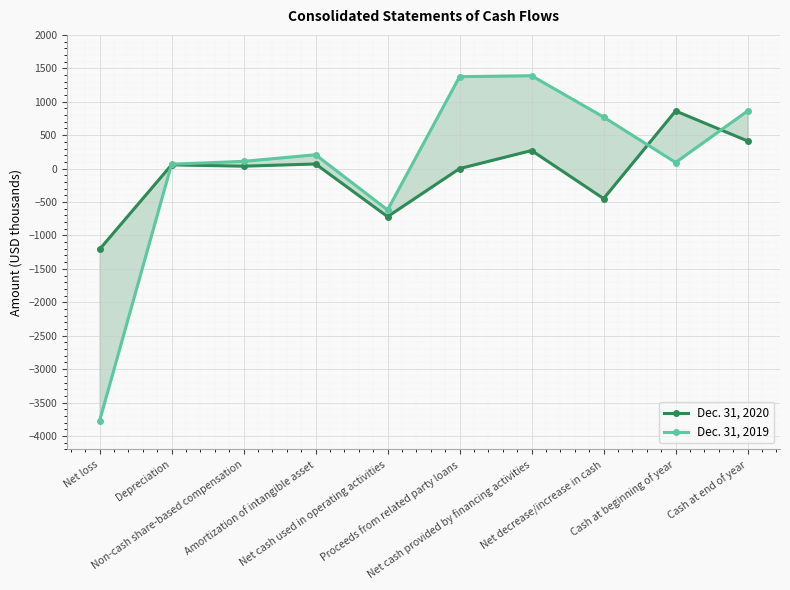

The value of Dec. 31, 2020 at Amortization of intangible asset is 69. True or false?

True